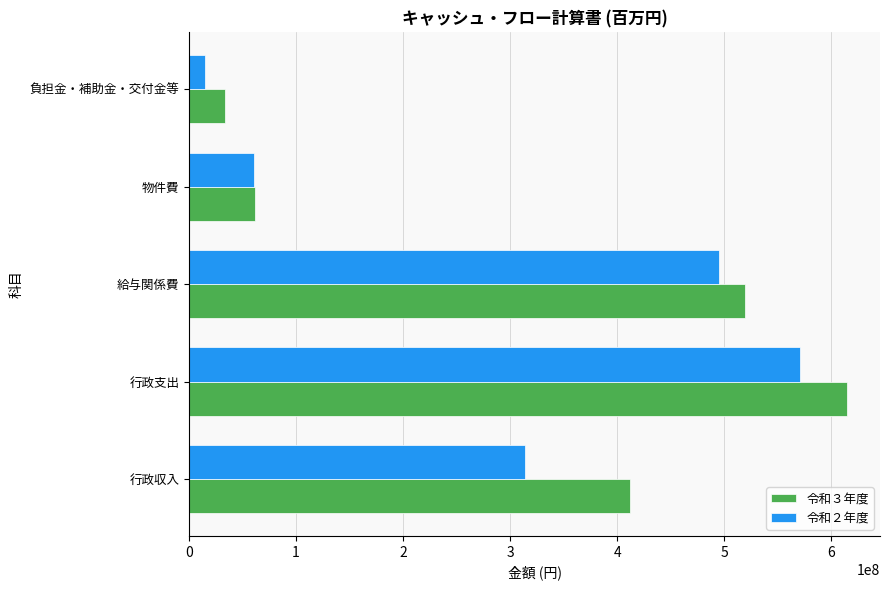

List the series in order of their peak value, highest first.

令和３年度, 令和２年度